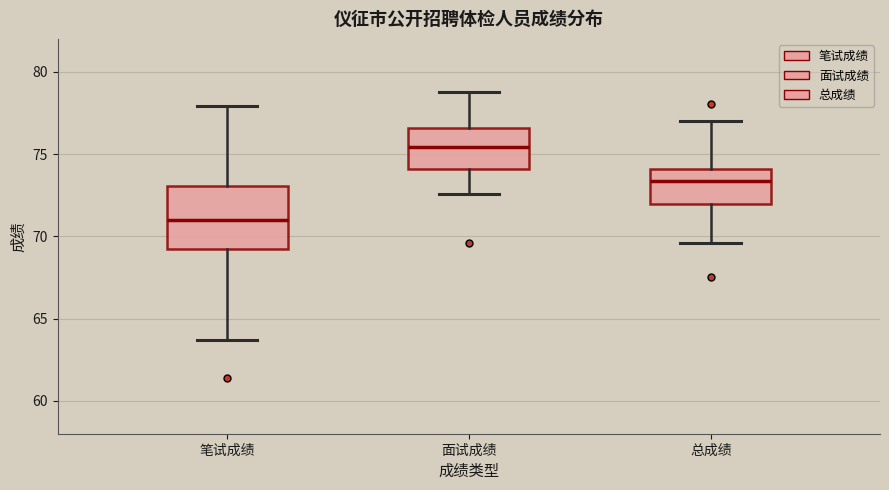

Reading left to right, read every box against the y-axis: the position of its median line, the range the box covers, and the ends of its whiskers. The values are not printed on the chart, so give them approximately, as read against the axis.

笔试成绩: median 71.0, box 69.5 to 73.0, whiskers 63.5 to 78.0
面试成绩: median 75.5, box 74.0 to 76.5, whiskers 72.5 to 79.0
总成绩: median 73.5, box 72.0 to 74.0, whiskers 69.5 to 77.0